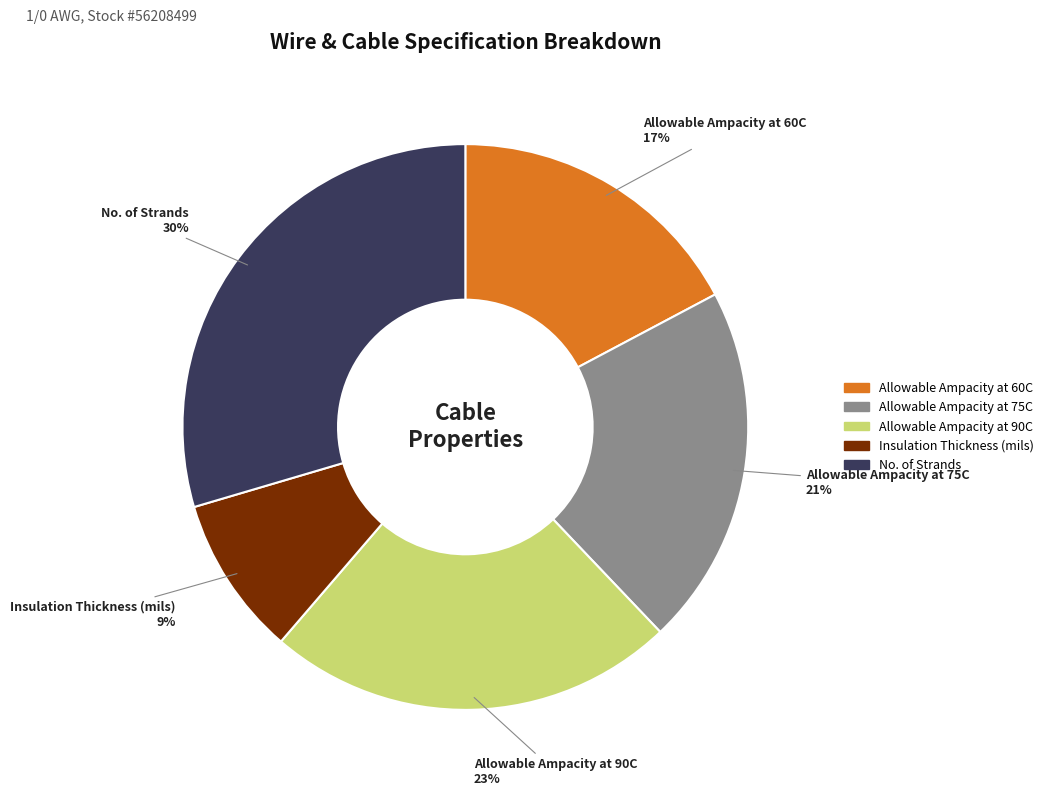

Count the number of slices in the pie.

5